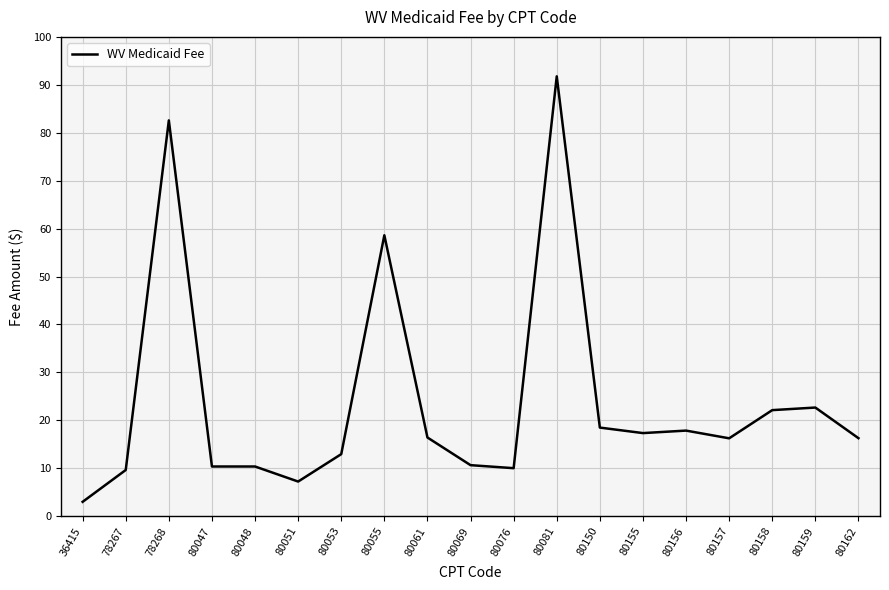

What is the difference between the values at 80155 and 80081?

74.4